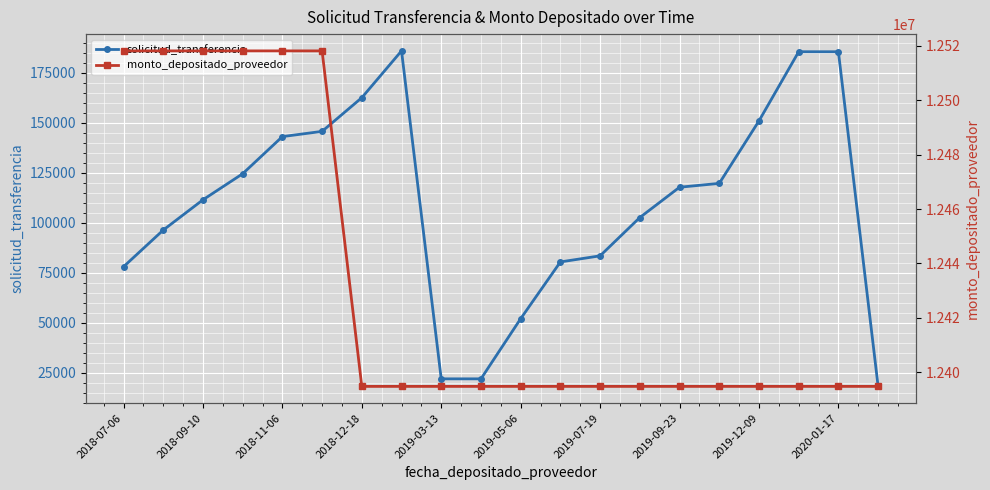

What is the value of the solicitud_transferencia point at the 11th from the left?

51970